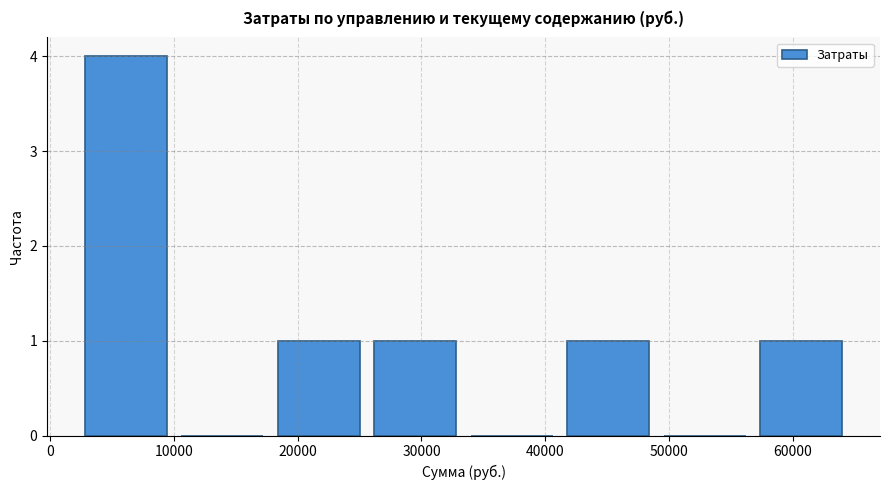

Reading left to right, transcribe this chart: for each bar, give the range it covers on the x-axis and its height. Neither the bar edges nor the heights are printed on the chart, so give them approximately, as read against the axes.

3000 to 11000: 4
11000 to 18000: 0
18000 to 26000: 1
26000 to 34000: 1
34000 to 42000: 0
42000 to 50000: 1
50000 to 57000: 0
57000 to 65000: 1